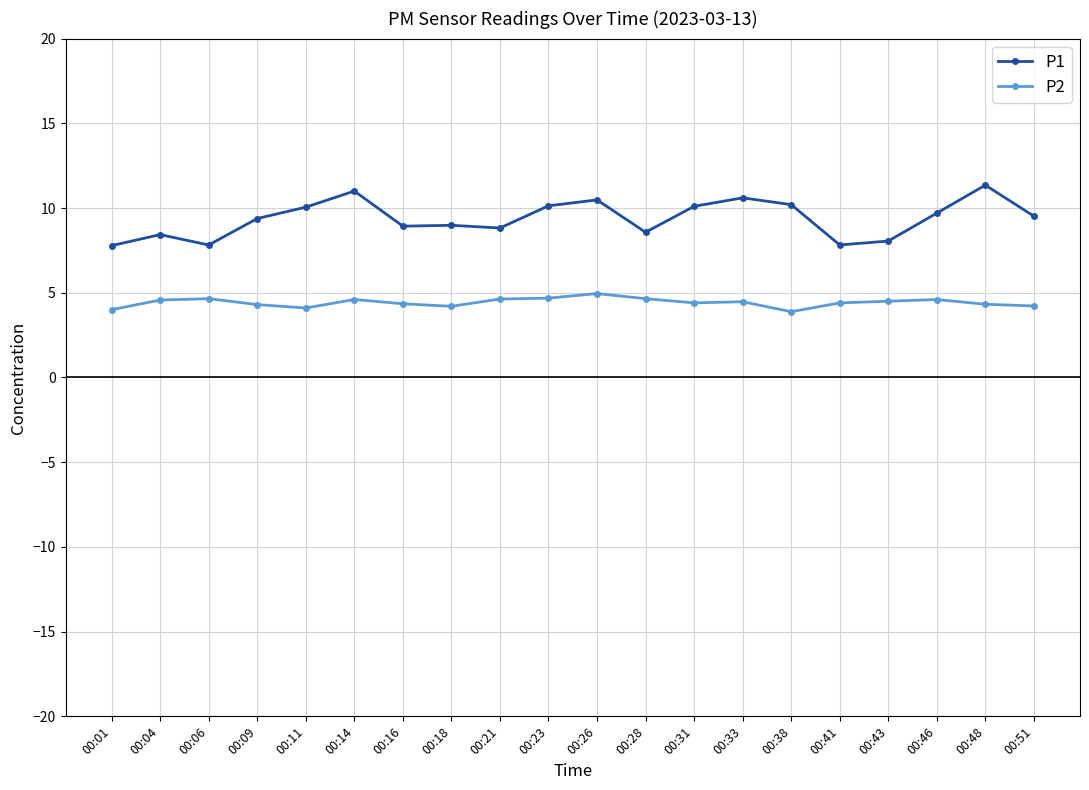

Is the value of P1 at 00:16 greater than the value of P2 at 00:38?

Yes